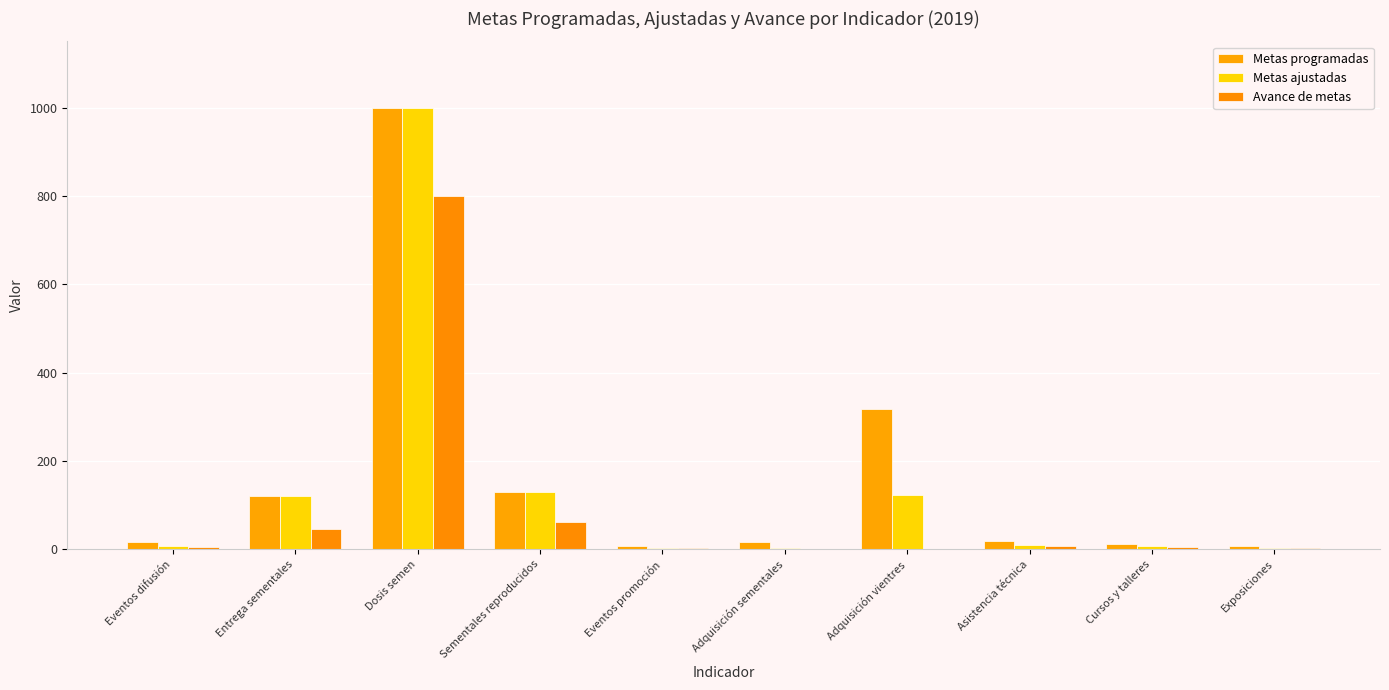

True or false: Metas programadas has a value of 130 at Sementales reproducidos.

True